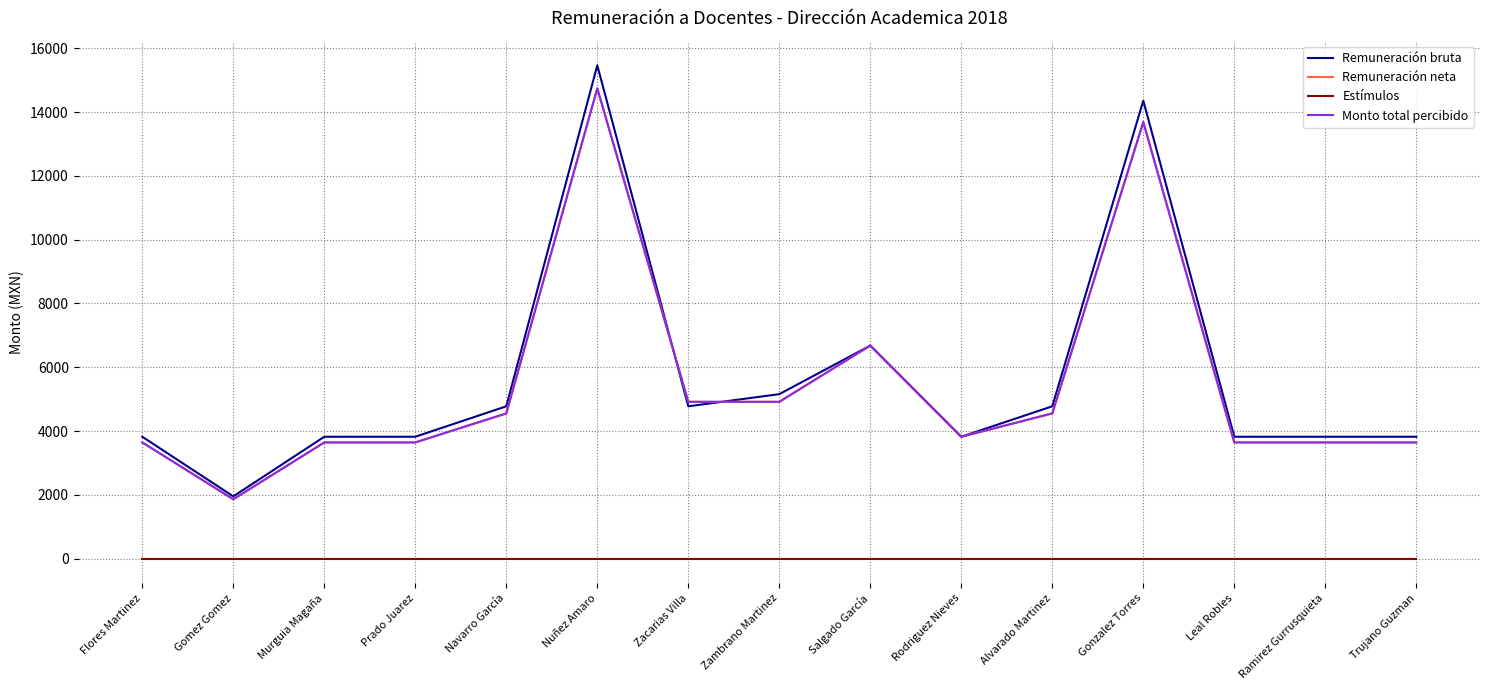

Reading left to right, extract all data points from this chart.

Remuneración bruta: 3820.0	1950.0	3820.0	3820.0	4775.0	15468.8	4775.0	5156.2	6680.0	3820.0	4775.0	14360.0	3820.0	3820.0	3820.0
Remuneración neta: 3641.7	1859.0	3641.7	3641.7	4552.2	14746.9	4915.6	4915.6	6680.0	3820.0	4552.2	13689.9	3641.7	3641.7	3641.7
Estímulos: 0.0	0.0	0.0	0.0	0.0	0.0	0.0	0.0	0.0	0.0	0.0	0.0	0.0	0.0	0.0
Monto total percibido: 3641.7	1859.0	3641.7	3641.7	4552.2	14746.9	4915.6	4915.6	6680.0	3820.0	4552.2	13689.9	3641.7	3641.7	3641.7